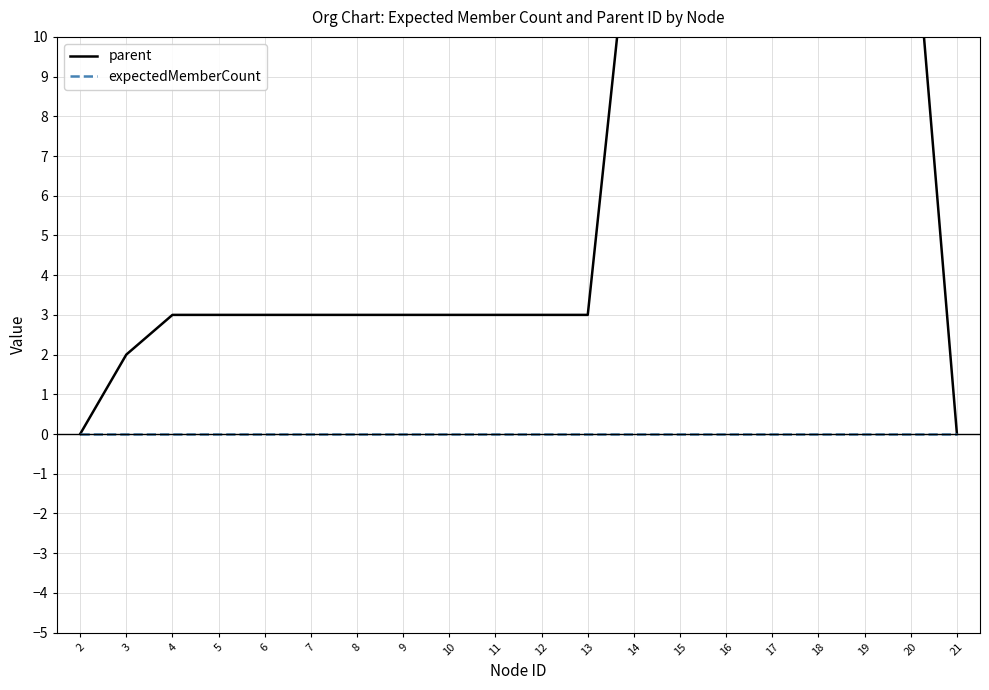

Which category has the highest value in the parent series?

14